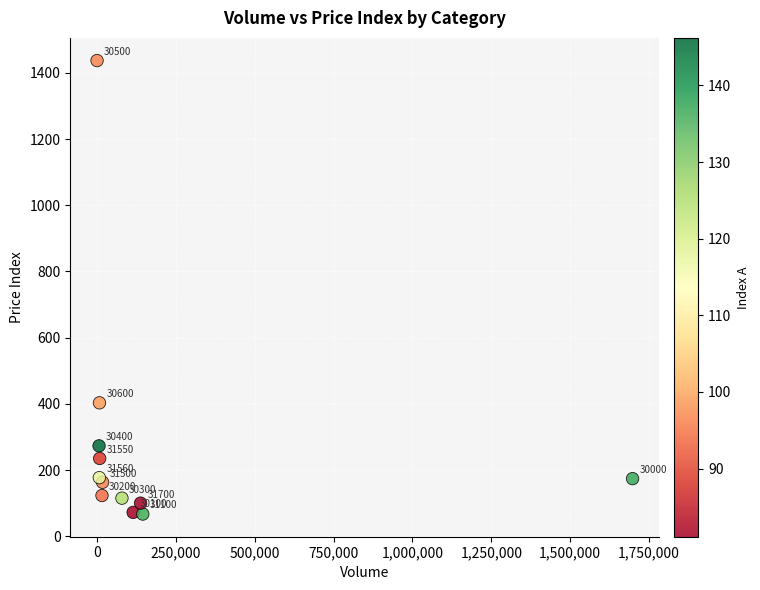

What Y value in the scatter plot is closest to 752?

403